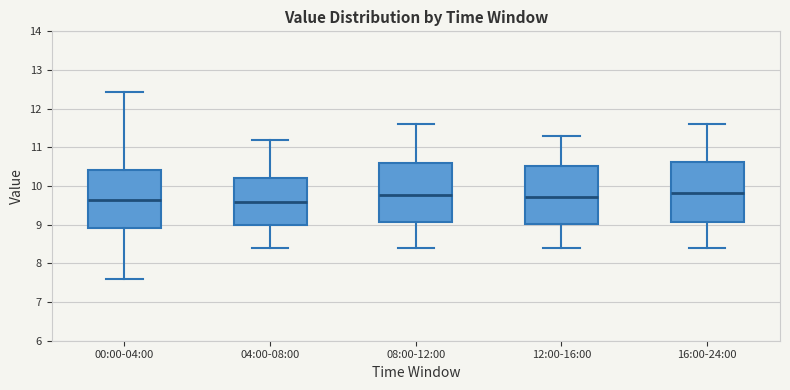

Reading left to right, read every box against the y-axis: the position of its median line, the range the box covers, and the ends of its whiskers. The values are not printed on the chart, so give them approximately, as read against the axis.

00:00-04:00: median 9.6, box 8.9 to 10.4, whiskers 7.6 to 12.4
04:00-08:00: median 9.6, box 9.0 to 10.2, whiskers 8.4 to 11.2
08:00-12:00: median 9.8, box 9.1 to 10.6, whiskers 8.4 to 11.6
12:00-16:00: median 9.7, box 9.0 to 10.5, whiskers 8.4 to 11.3
16:00-24:00: median 9.8, box 9.1 to 10.6, whiskers 8.4 to 11.6